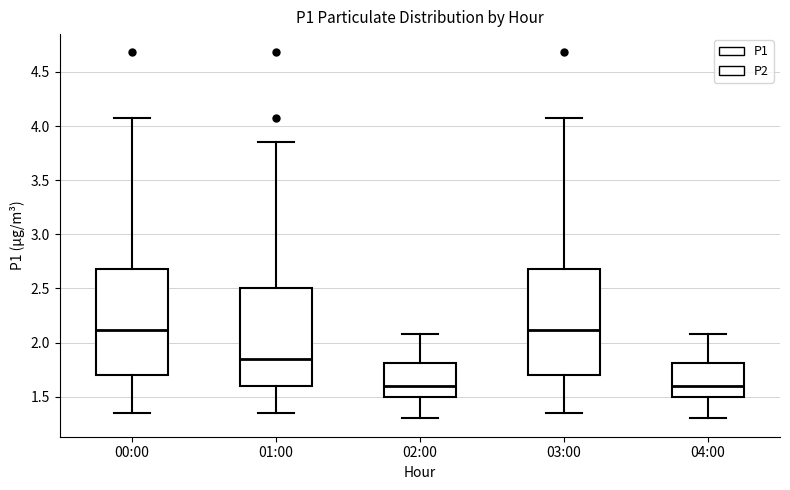

Reading left to right, read every box against the y-axis: the position of its median line, the range the box covers, and the ends of its whiskers. The values are not printed on the chart, so give them approximately, as read against the axis.

00:00: median 2.10, box 1.70 to 2.70, whiskers 1.35 to 4.05
01:00: median 1.85, box 1.60 to 2.50, whiskers 1.35 to 3.85
02:00: median 1.60, box 1.50 to 1.80, whiskers 1.30 to 2.10
03:00: median 2.10, box 1.70 to 2.70, whiskers 1.35 to 4.05
04:00: median 1.60, box 1.50 to 1.80, whiskers 1.30 to 2.10